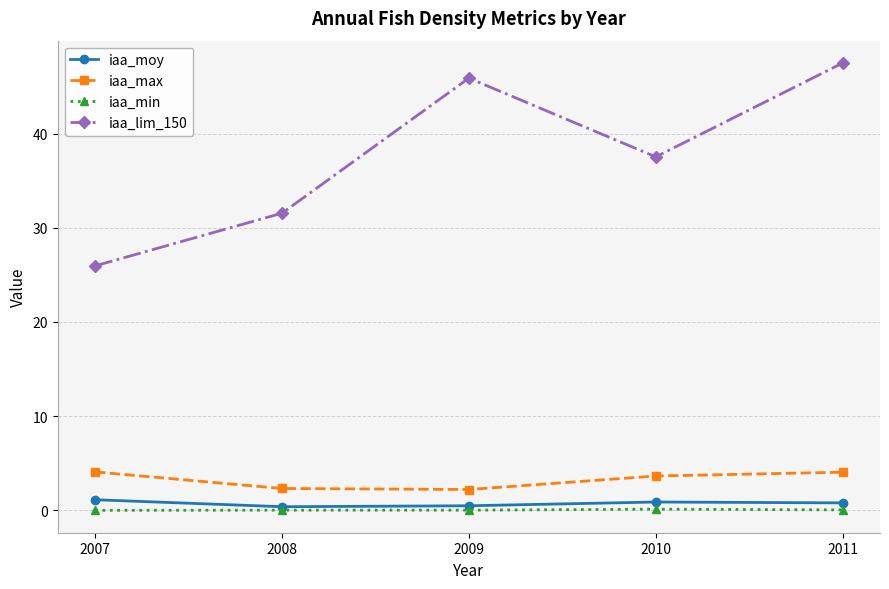

At how many categories does at least one series exceed 14?

5